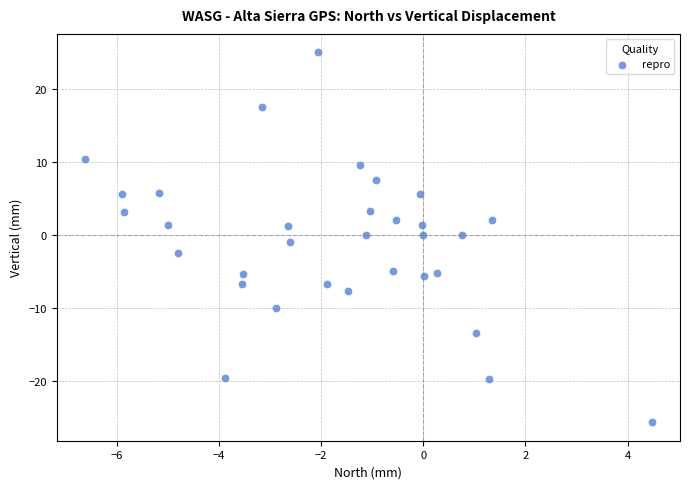

What is the range of Y values (max minus min)?

50.7